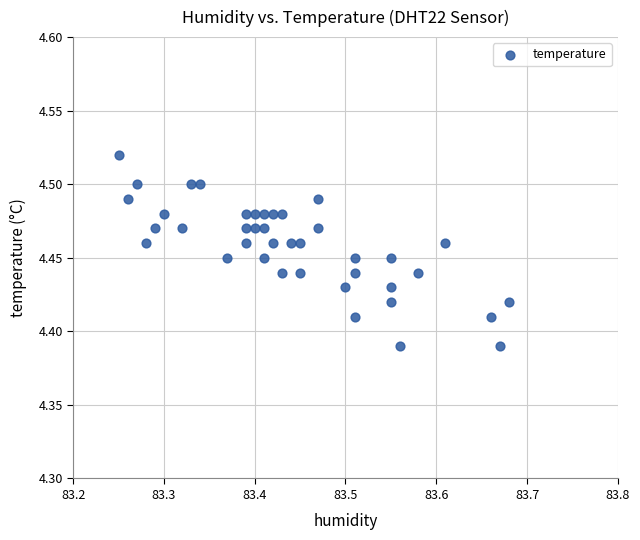

What is the range of X values (max minus min)?

0.4